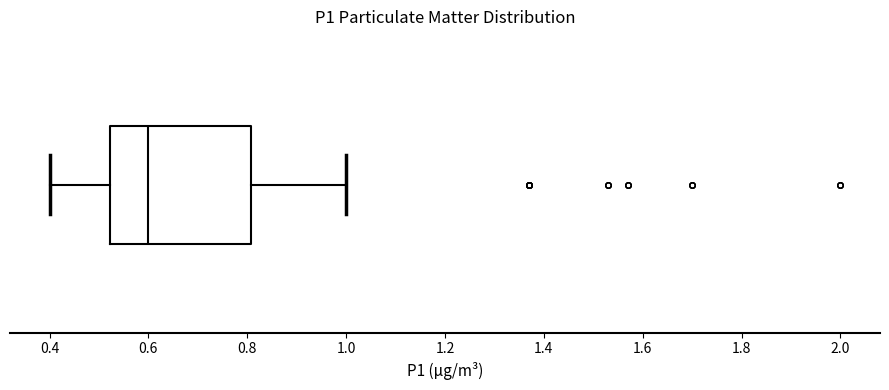

Where is the left edge of the box on the x-axis? The values are not printed on the chart, so give them approximately, as read against the axis.

0.52